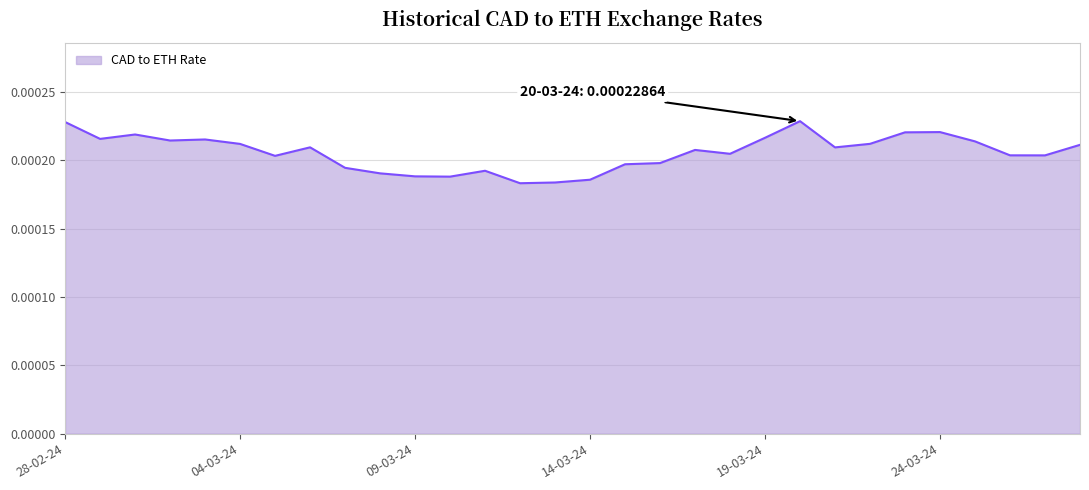

What is the label of the 28th point from the left?

26-03-24